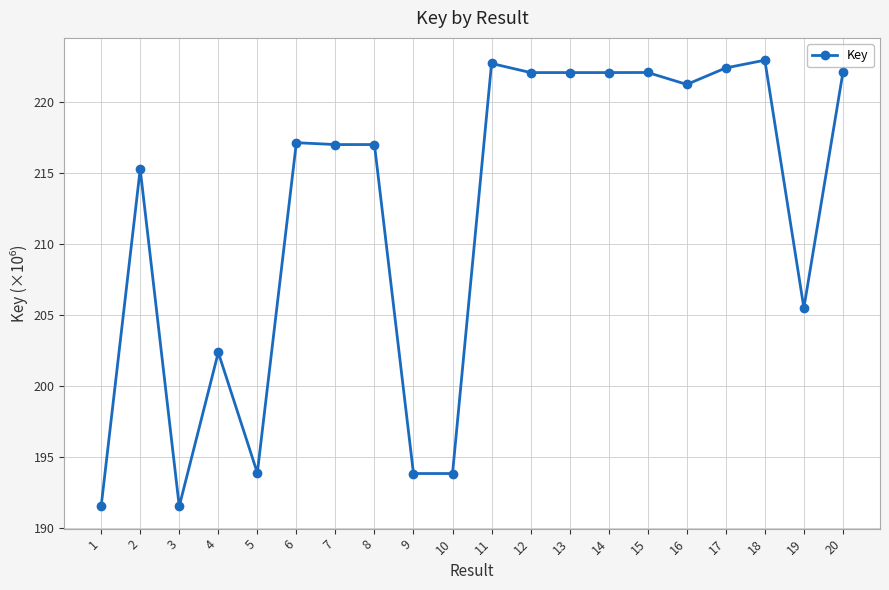

What is the maximum value shown in the chart?

222.9